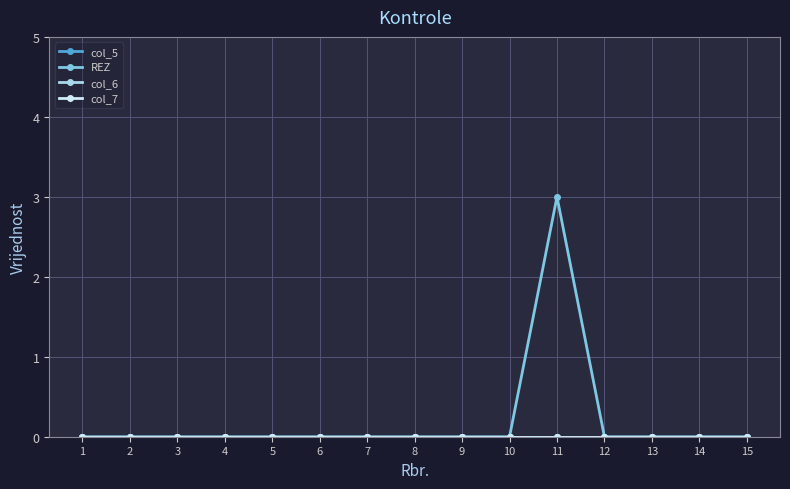

Does the chart have visible grid lines?

Yes